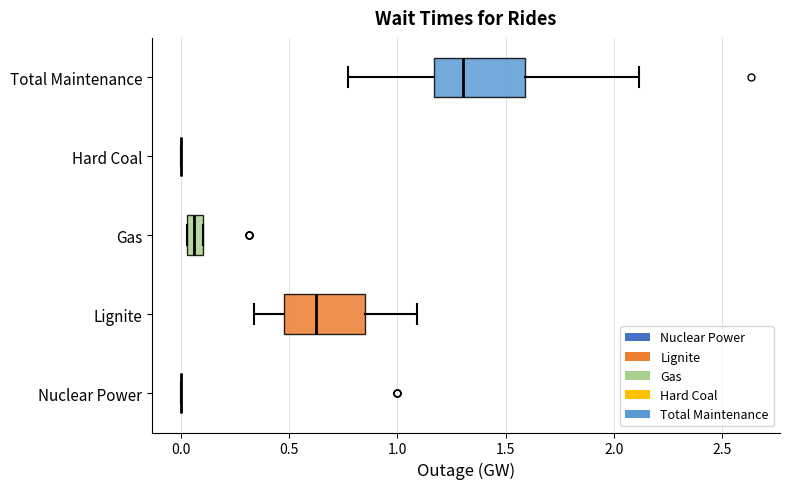

Where does the right whisker of the box for Lignite end on the x-axis? The values are not printed on the chart, so give them approximately, as read against the axis.

1.10